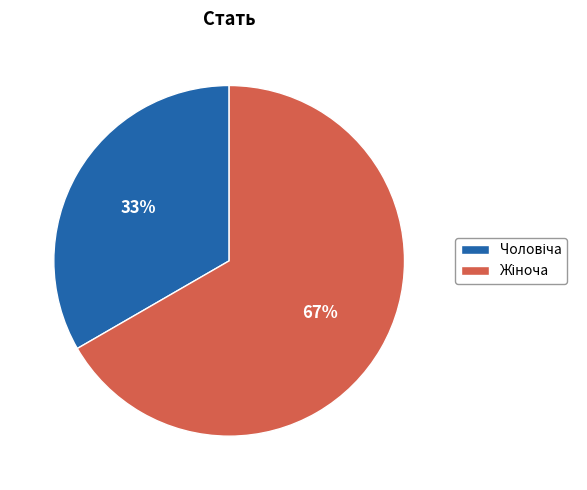

Is there any slice that represents more than half of the pie?

Yes